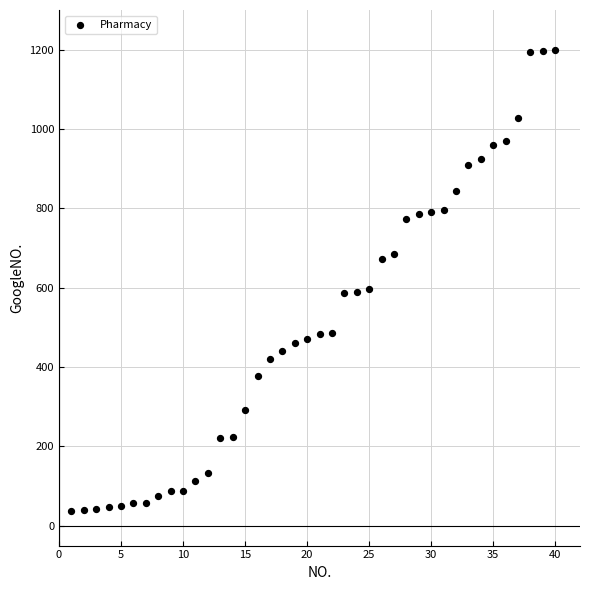

What is the range of X values (max minus min)?

39